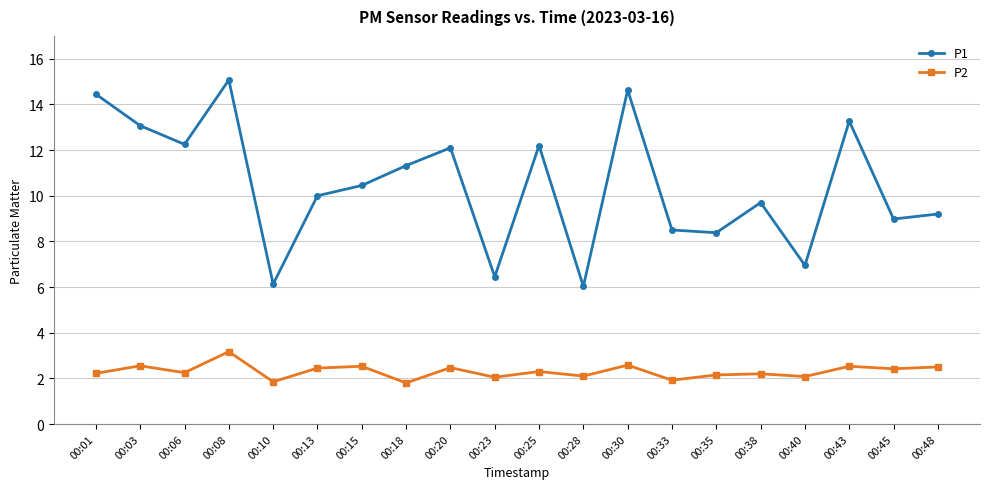

True or false: P2 has a value of 1.3 at 00:48.

False